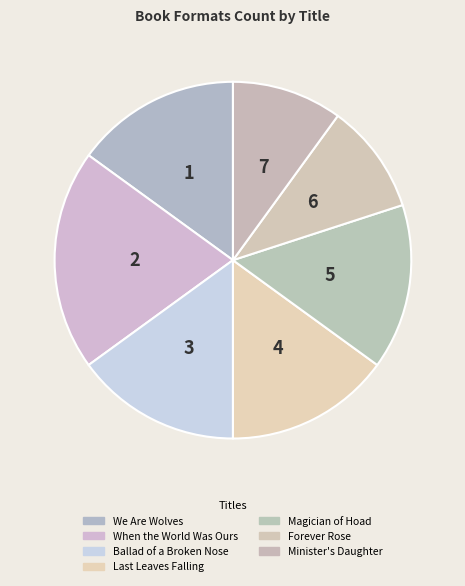

Count the number of slices in the pie.

7